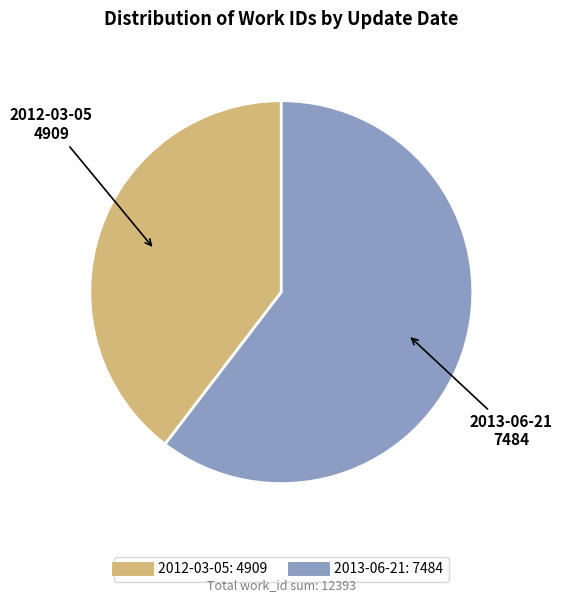

The 2013-06-21 slice represents 47% of the pie. True or false?

False